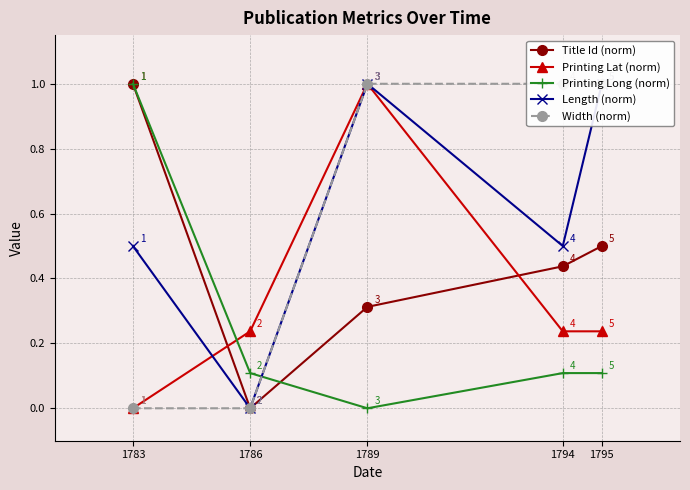

List the series in order of their peak value, lowest first.

Title Id (norm), Printing Lat (norm), Printing Long (norm), Length (norm), Width (norm)